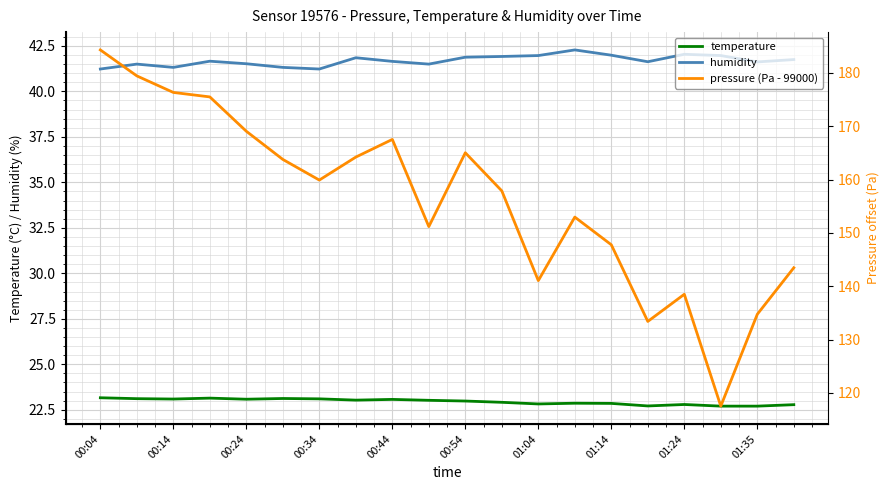

True or false: temperature and humidity cross at least once.

False